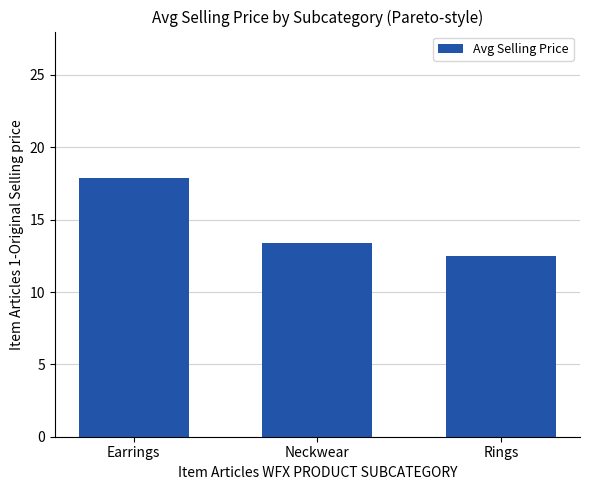

How many series are shown in this chart?

1